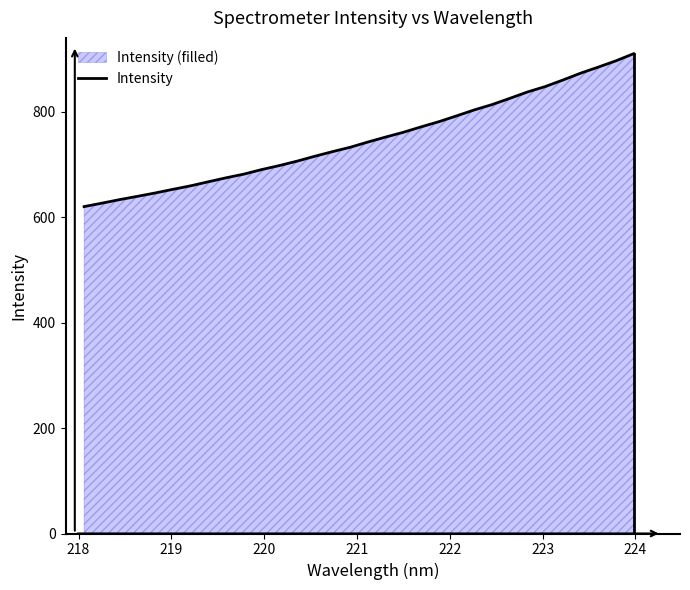

What is the greatest value displayed?

910.0